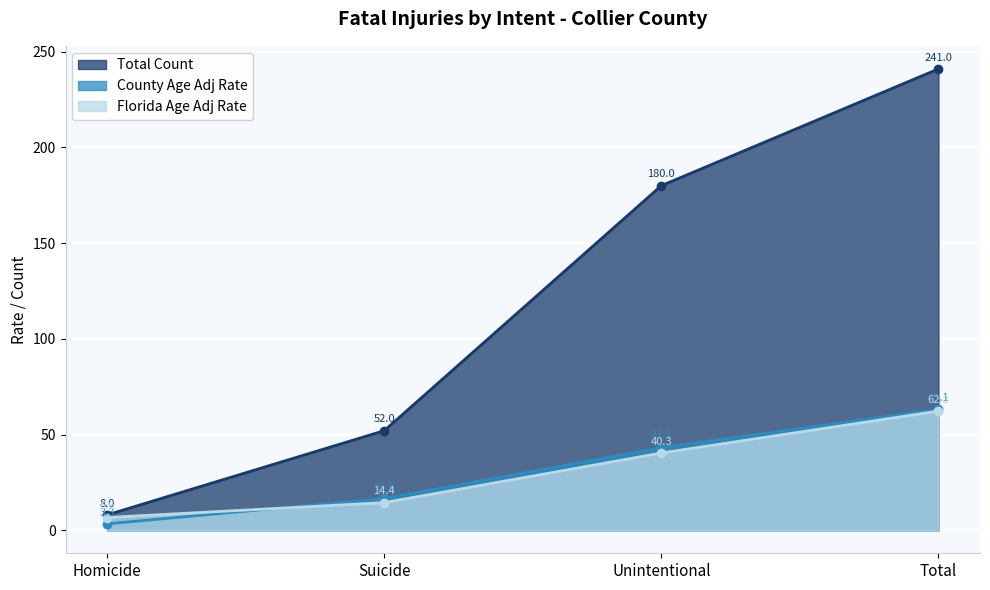

Reading right to left, list all the values displayed in this chart.

Total Count: Total=241.0	Unintentional=180.0	Suicide=52.0	Homicide=8.0
County Age Adj Rate: Total=63.1	Unintentional=43.1	Suicide=16.6	Homicide=3.3
Florida Age Adj Rate: Total=62.2	Unintentional=40.3	Suicide=14.4	Homicide=6.6